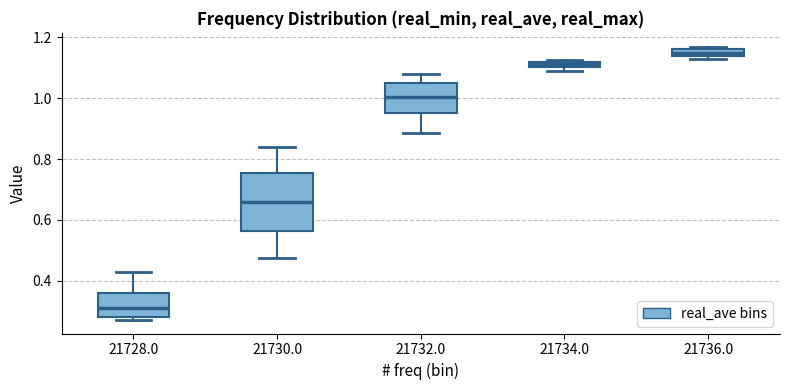

Where is the lower edge of the box at x = 21728.0 on the y-axis? The values are not printed on the chart, so give them approximately, as read against the axis.

0.28